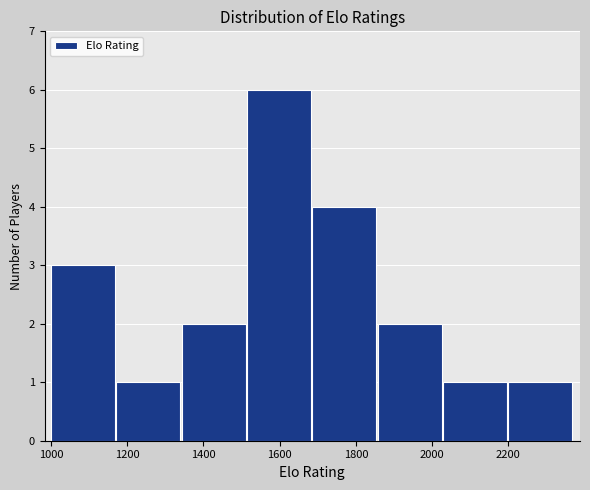

Reading left to right, transcribe this chart: for each bar, give the range it covers on the x-axis and its height. Neither the bar edges nor the heights are printed on the chart, so give them approximately, as read against the axes.

1000 to 1180: 3
1180 to 1340: 1
1340 to 1520: 2
1520 to 1680: 6
1680 to 1860: 4
1860 to 2020: 2
2020 to 2200: 1
2200 to 2380: 1